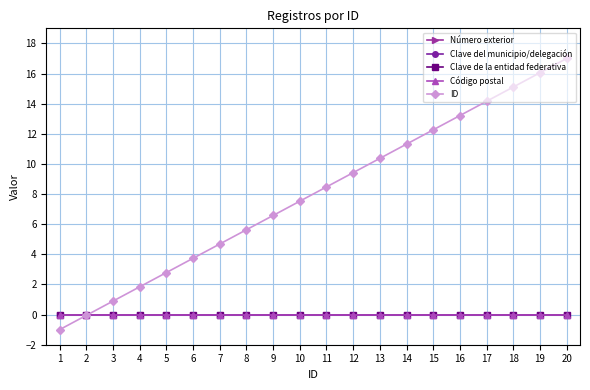

Rank the series by their maximum value, from highest to lowest.

ID, Número exterior, Clave del municipio/delegación, Clave de la entidad federativa, Código postal